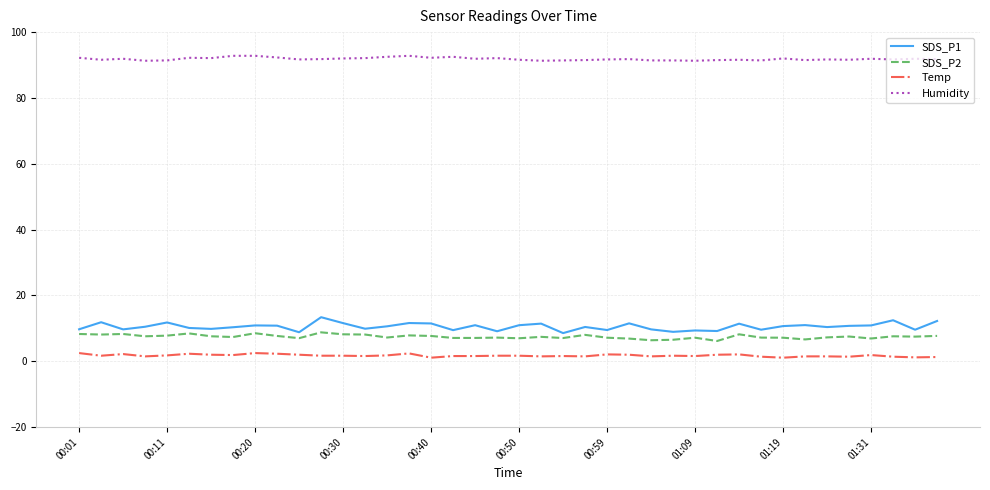

What is the minimum value for SDS_P2?

6.2